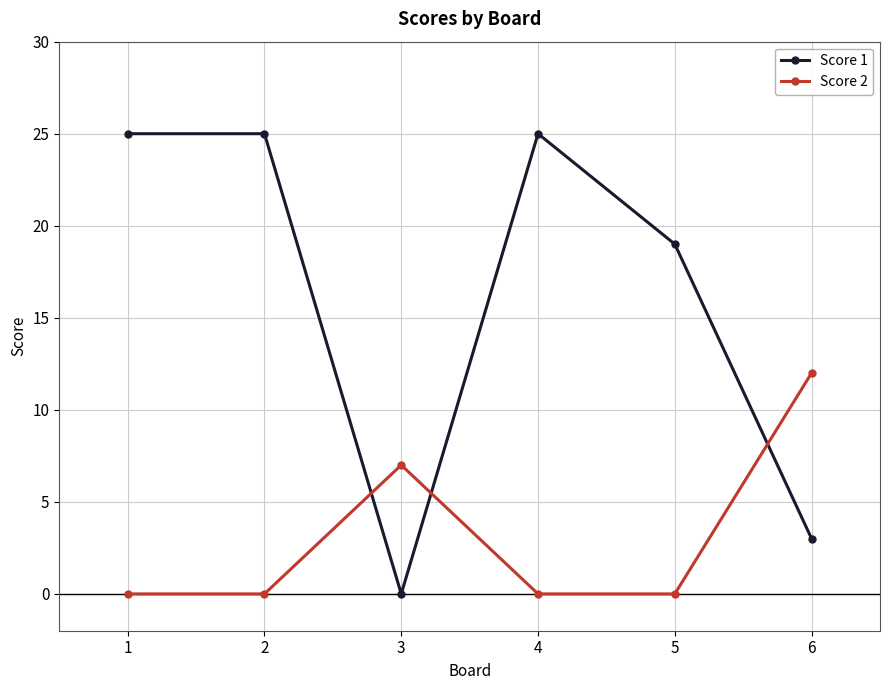

List the series in order of their overall mean, lowest first.

Score 2, Score 1